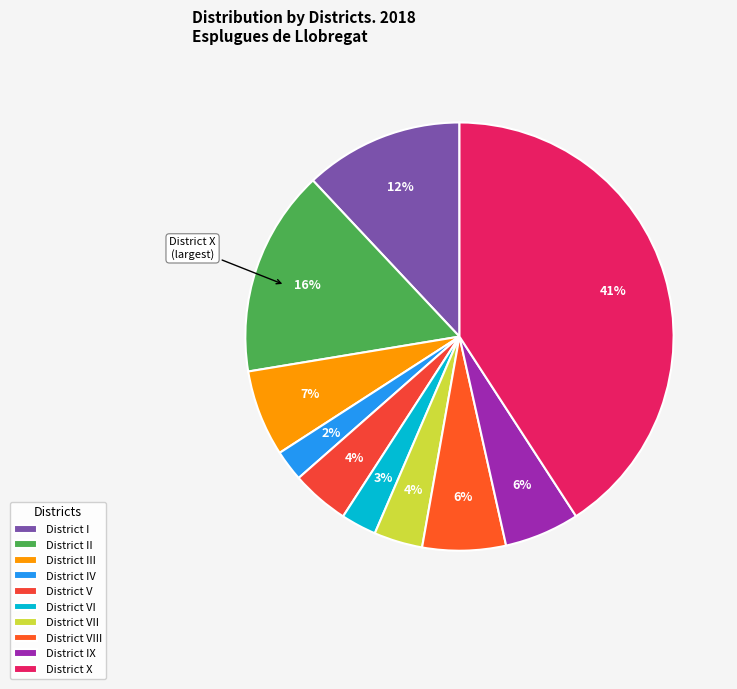

What is the largest slice in the pie chart?

District X